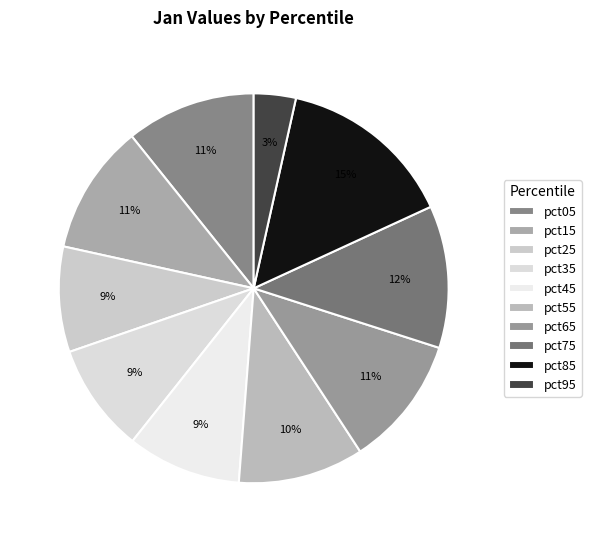

Which slice is the largest?

pct85